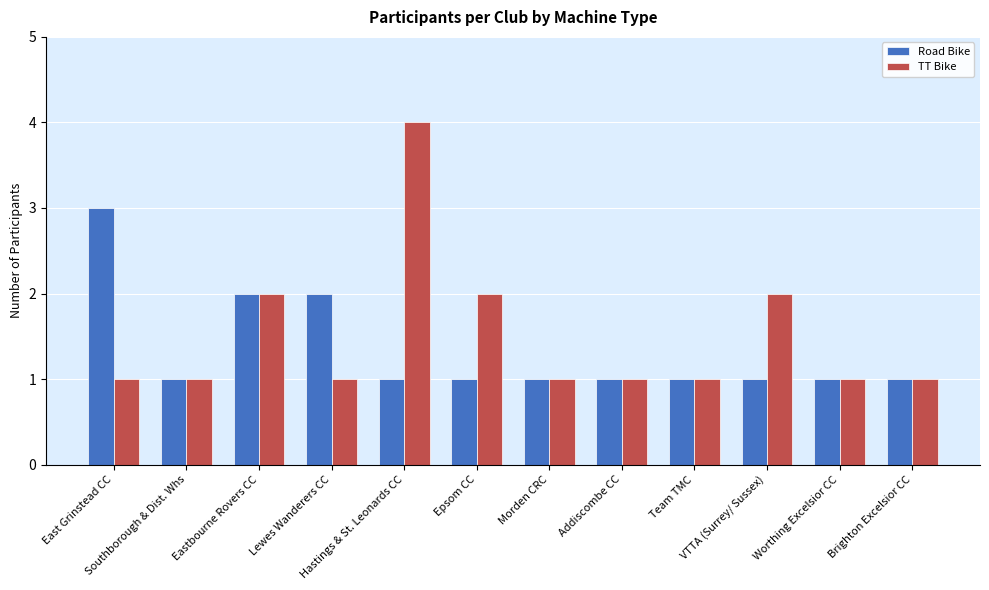

Read the TT Bike value at Addiscombe CC.

1